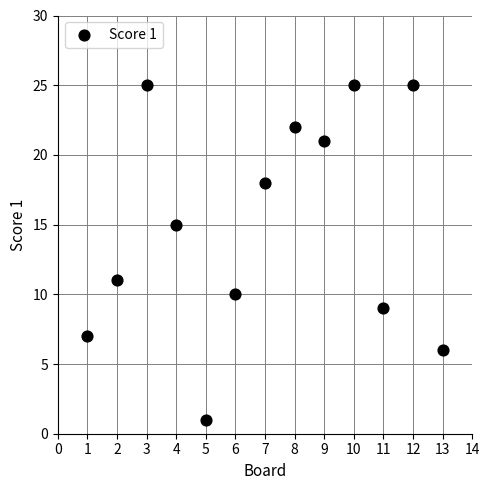

What is the range of Y values (max minus min)?

24